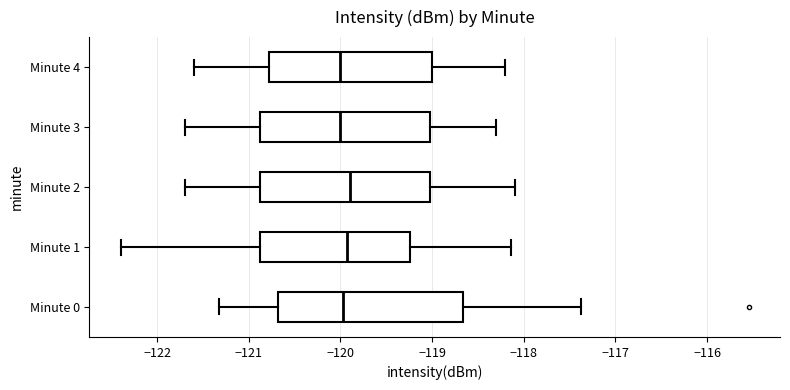

Where is the left edge of the box for Minute 4 on the x-axis? The values are not printed on the chart, so give them approximately, as read against the axis.

-120.8